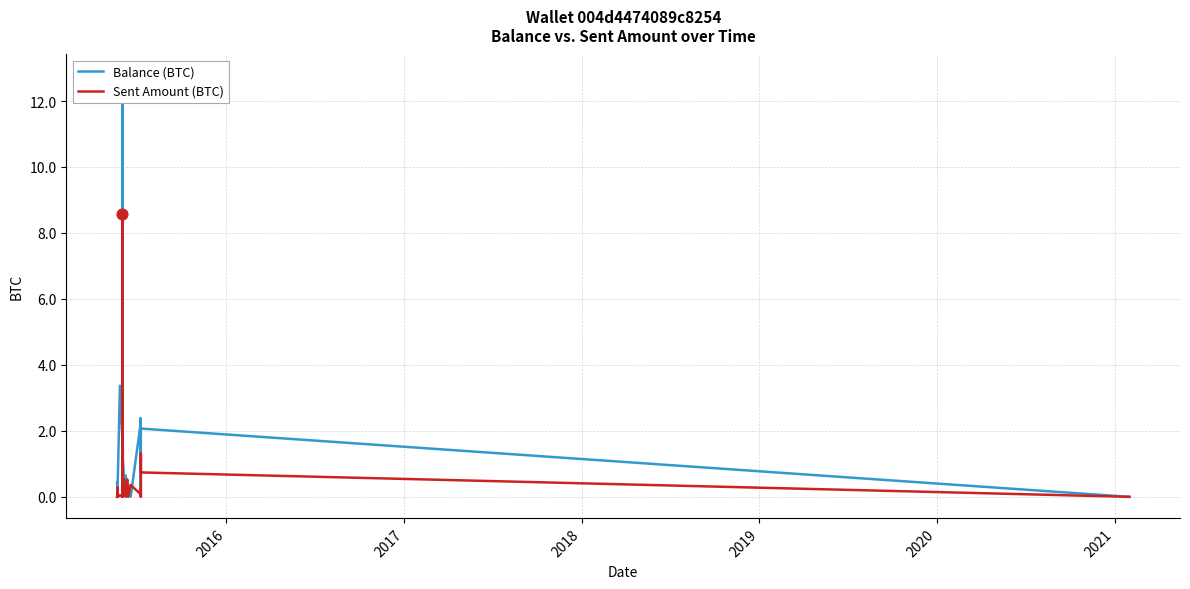

Is the value of Balance (BTC) at 13 greater than the value of Sent Amount (BTC) at 24?

Yes